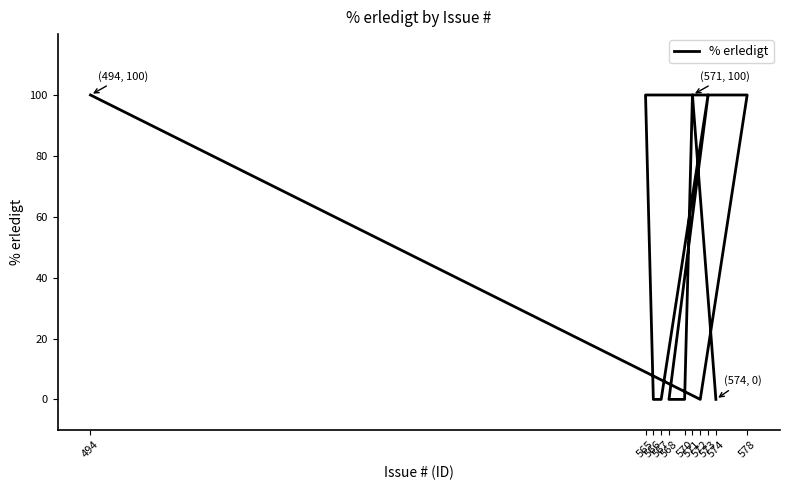

How many lines are shown in the chart?

1